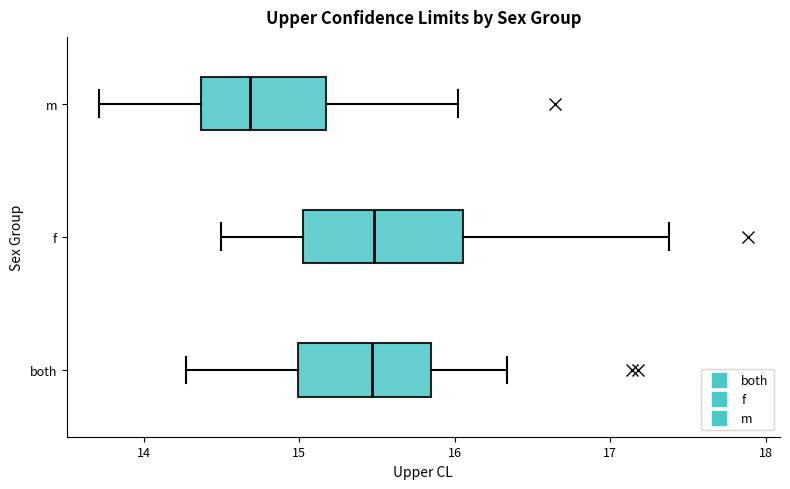

Reading bottom to top, read every box against the x-axis: the position of its median line, the range the box covers, and the ends of its whiskers. The values are not printed on the chart, so give them approximately, as read against the axis.

both: median 15.5, box 15.0 to 15.8, whiskers 14.3 to 16.3
f: median 15.5, box 15.0 to 16.1, whiskers 14.5 to 17.4
m: median 14.7, box 14.4 to 15.2, whiskers 13.7 to 16.0